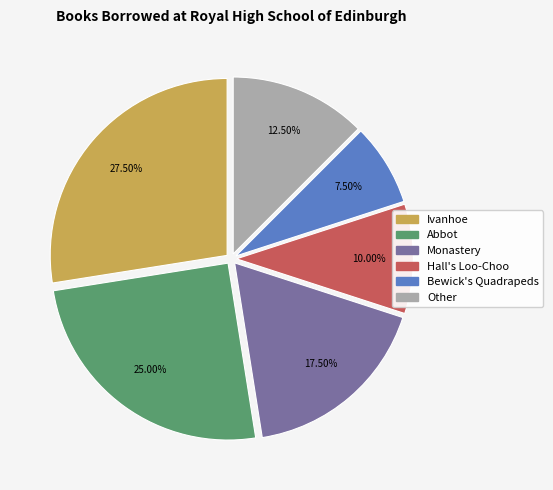

What is the ratio of the value at Other to the value at Abbot?

0.5